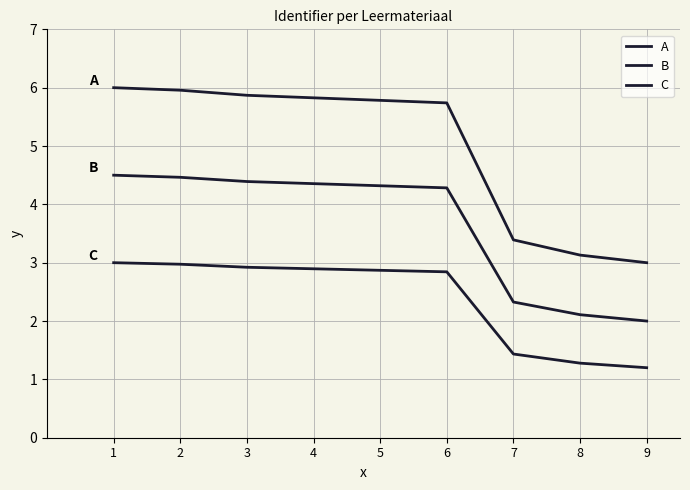

Which series has the largest total across all categories?

A